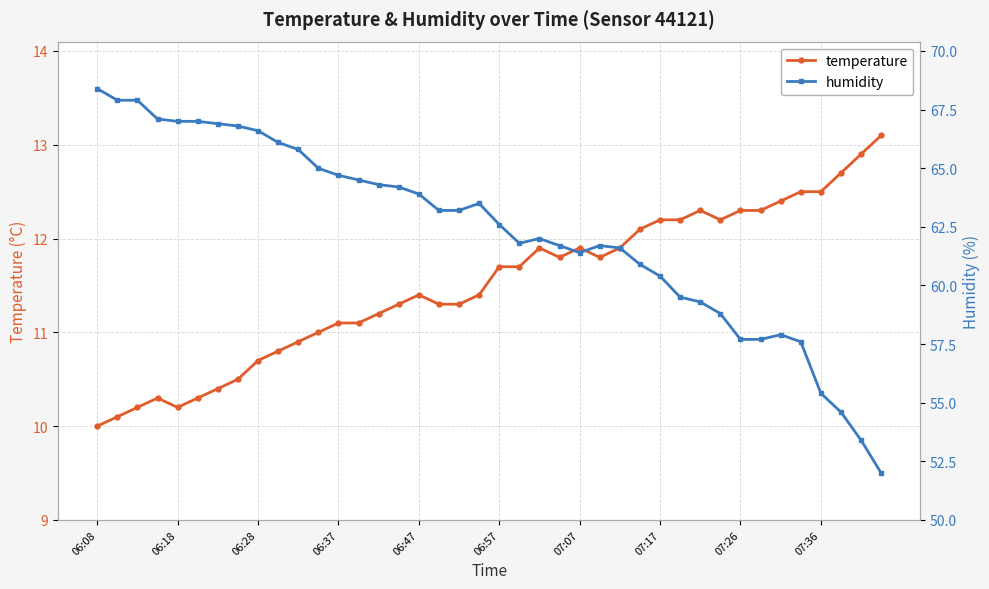

True or false: temperature and humidity cross at least once.

False